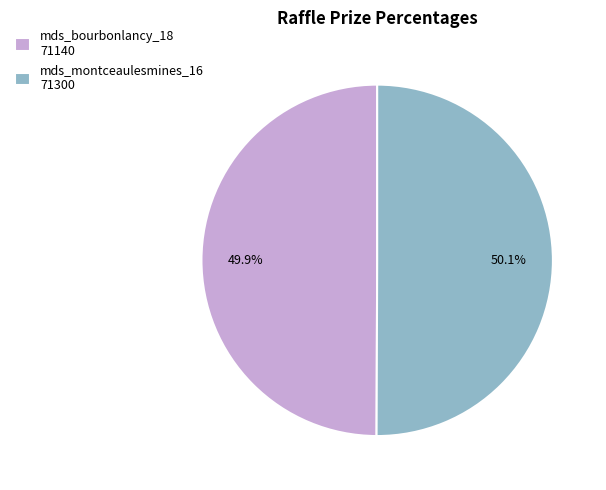

Count the number of slices in the pie.

2